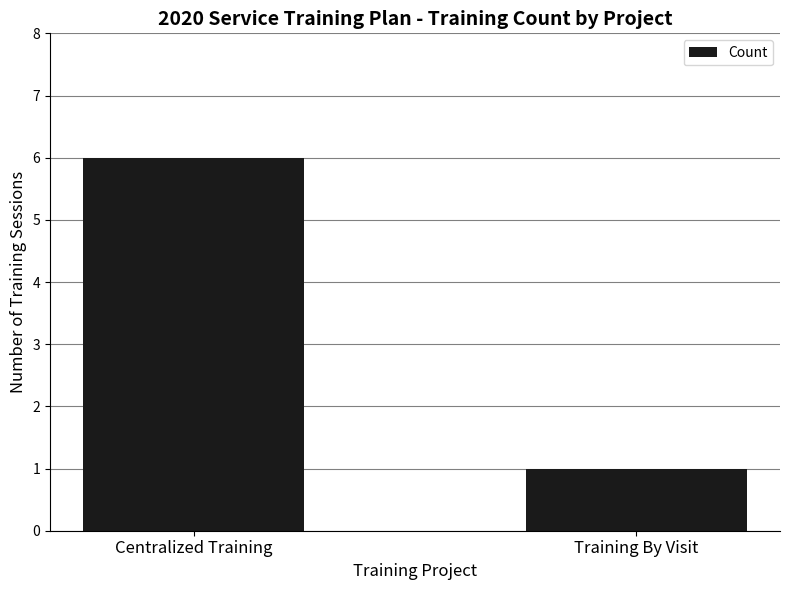

What is the difference between the values at Training By Visit and Centralized Training?

5